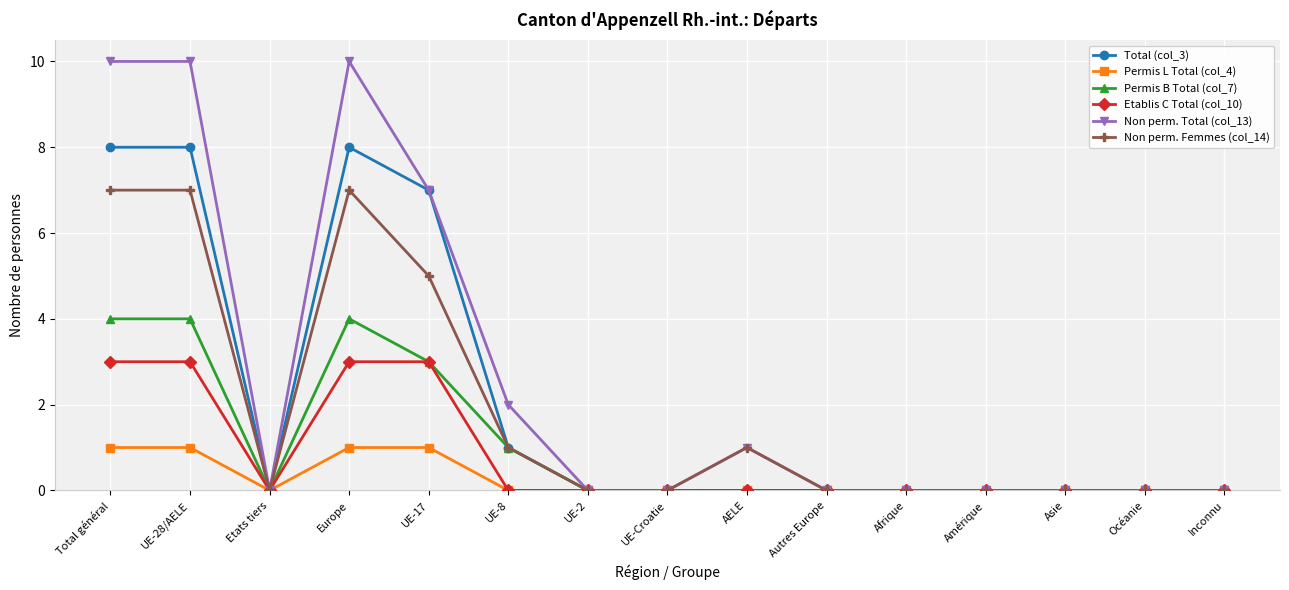

Reading right to left, extract all data points from this chart.

Total (col_3): 0	0	0	0	0	0	0	0	0	1	7	8	0	8	8
Permis L Total (col_4): 0	0	0	0	0	0	0	0	0	0	1	1	0	1	1
Permis B Total (col_7): 0	0	0	0	0	0	0	0	0	1	3	4	0	4	4
Etablis C Total (col_10): 0	0	0	0	0	0	0	0	0	0	3	3	0	3	3
Non perm. Total (col_13): 0	0	0	0	0	0	1	0	0	2	7	10	0	10	10
Non perm. Femmes (col_14): 0	0	0	0	0	0	1	0	0	1	5	7	0	7	7